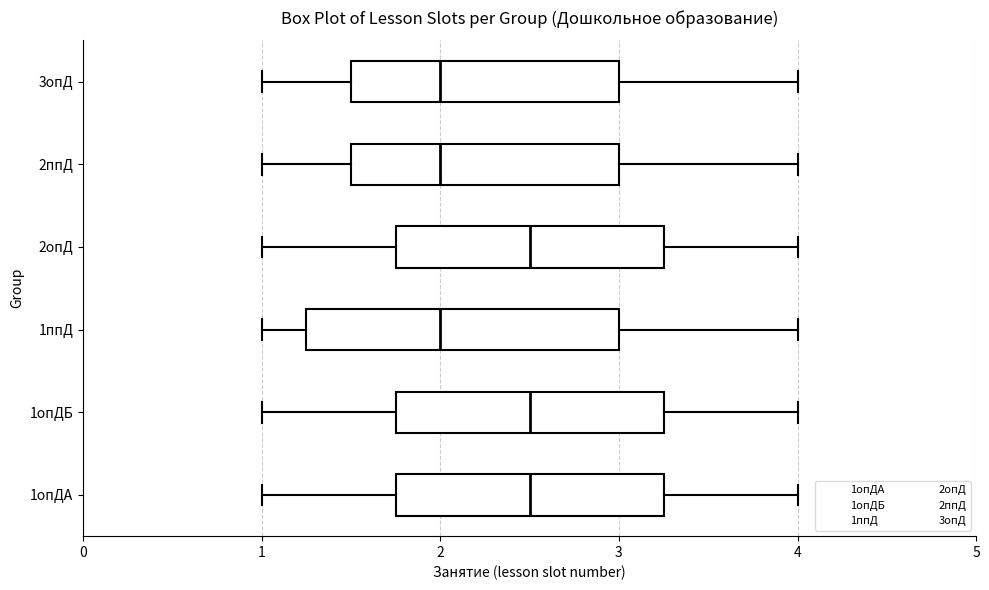

Reading bottom to top, transcribe this box plot: for each box, give where its median line is, the range the box spans, and where its two whiskers end, as read against the x-axis. The values are not printed on the chart, so give them approximately, as read against the axis.

1опДА: median 2.5, box 1.8 to 3.3, whiskers 1.0 to 4.0
1опДБ: median 2.5, box 1.8 to 3.3, whiskers 1.0 to 4.0
1ппД: median 2.0, box 1.3 to 3.0, whiskers 1.0 to 4.0
2опД: median 2.5, box 1.8 to 3.3, whiskers 1.0 to 4.0
2ппД: median 2.0, box 1.5 to 3.0, whiskers 1.0 to 4.0
3опД: median 2.0, box 1.5 to 3.0, whiskers 1.0 to 4.0